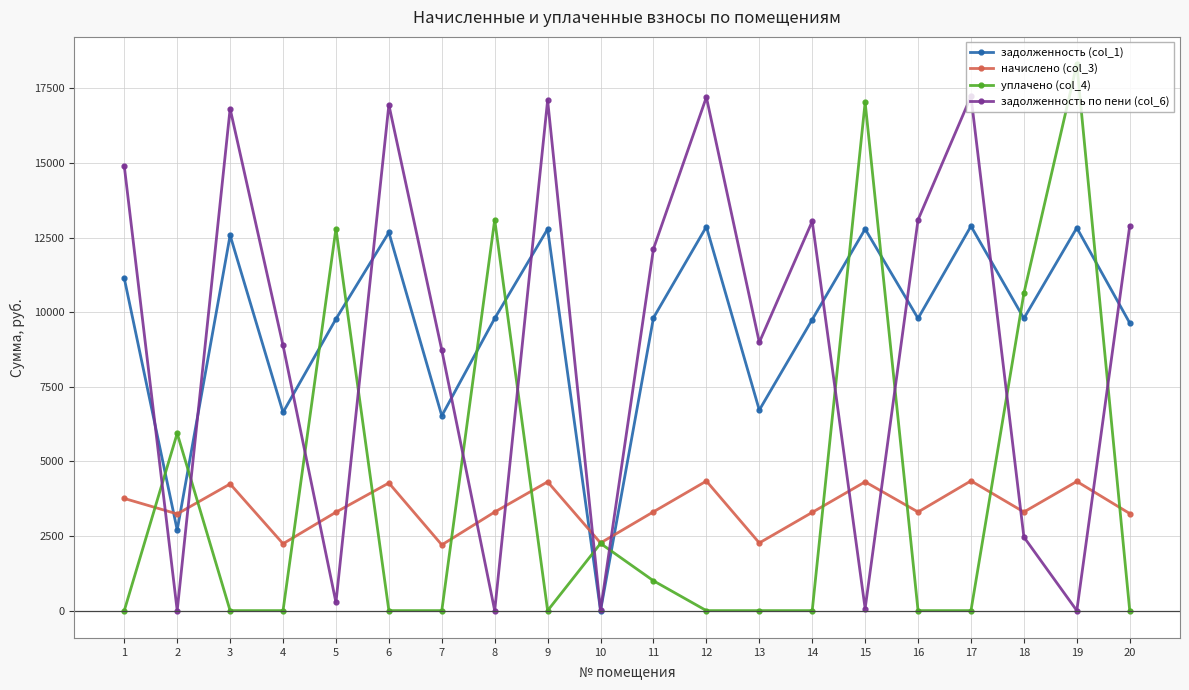

How many values in the начислено (col_3) series exceed 3304?

12